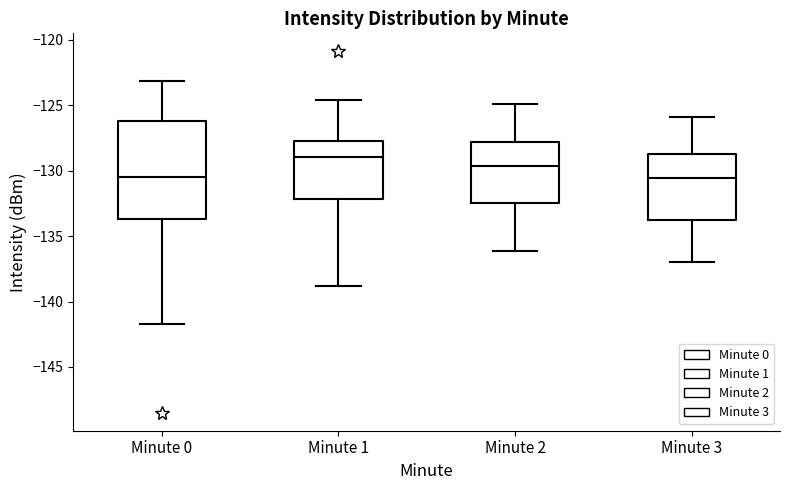

Which box is the tallest, from its lower edge to its upper edge?

Minute 0